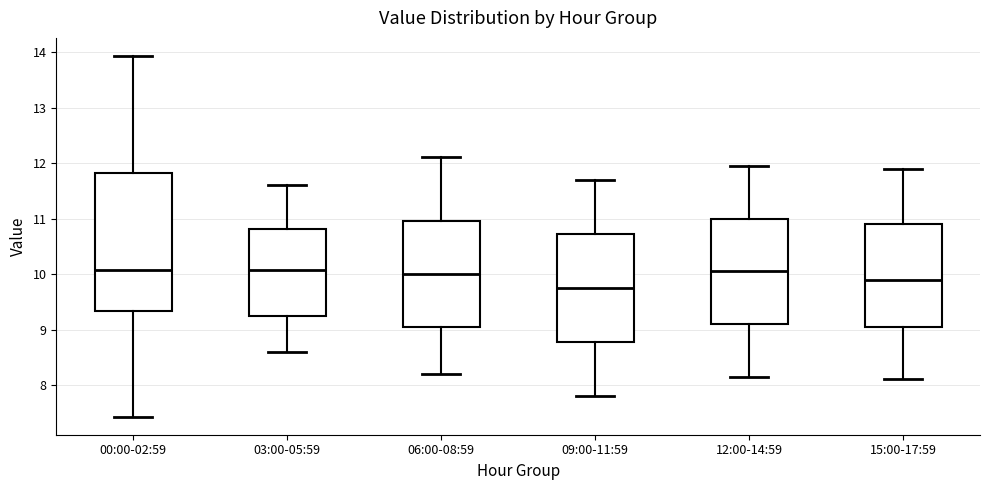

Which box is the tallest, from its lower edge to its upper edge?

00:00-02:59